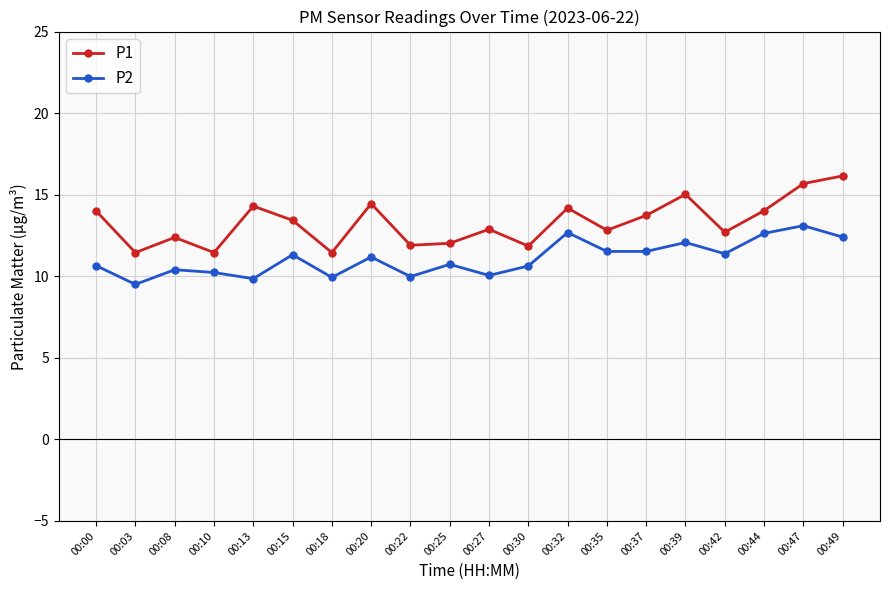

At which label does P2 reach its minimum?

00:03